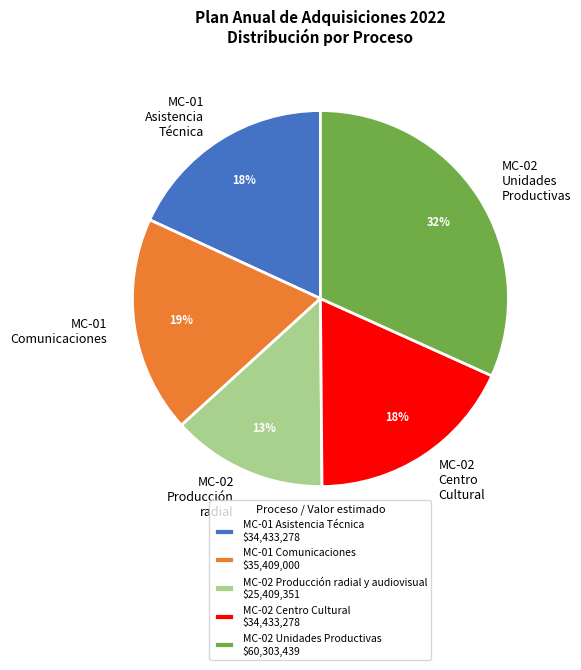

The MC-02 Unidades Productivas slice represents 32% of the pie. True or false?

True